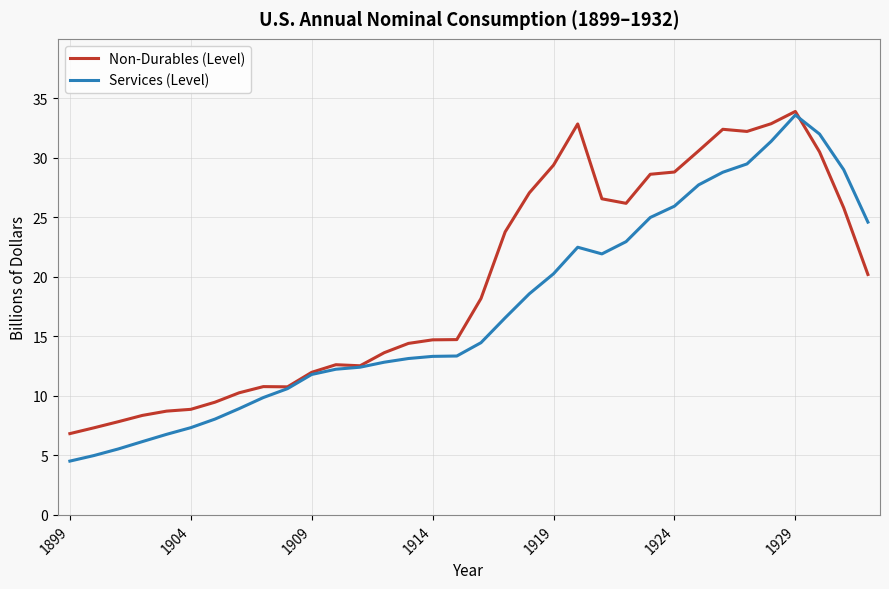

Which series has the widest spread of values?

Services (Level)